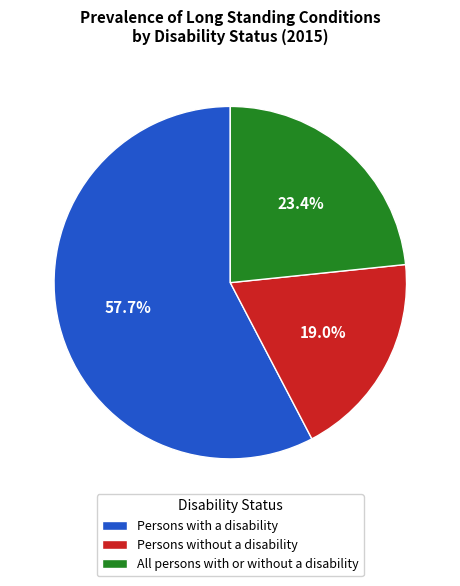

Rank the categories by value from lowest to highest.

Persons without a disability, All persons with or without a disability, Persons with a disability